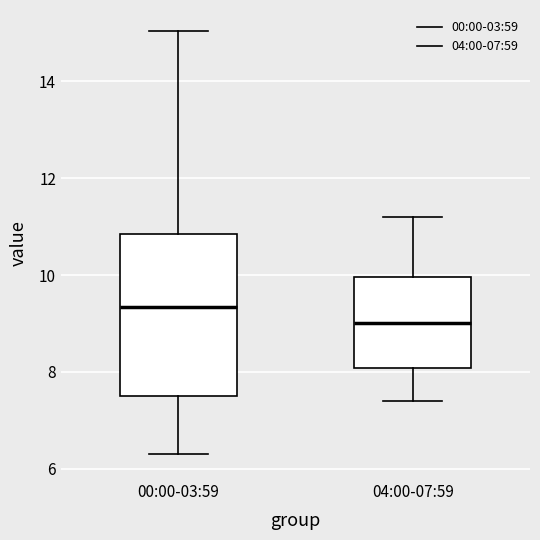

Comparing the boxes themselves (not the whiskers), which one is the tallest?

00:00-03:59